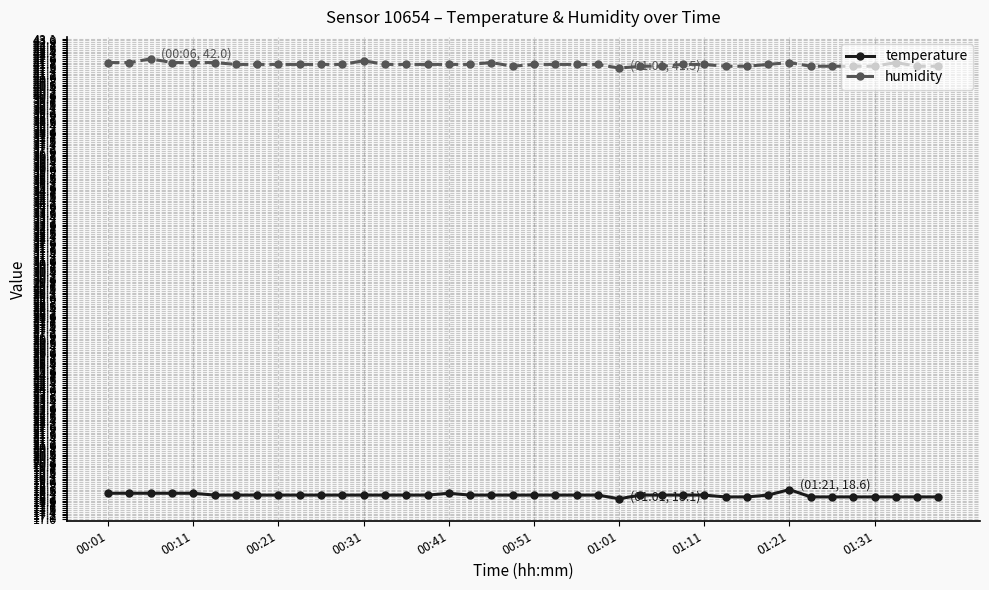

Which series has the largest total across all categories?

humidity